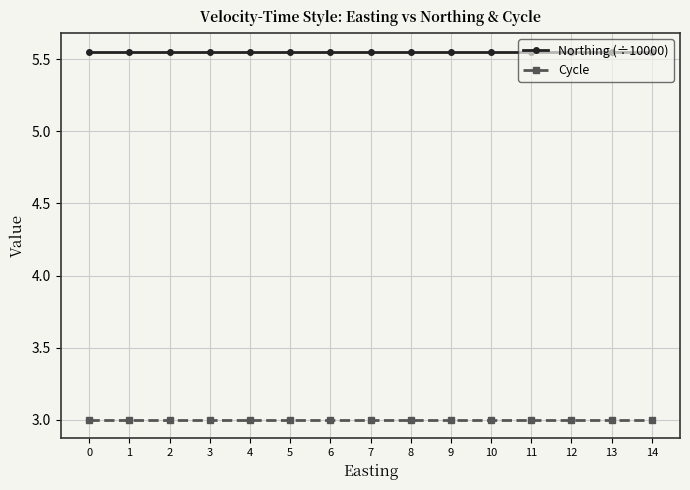

What is the maximum value for Cycle?

3.0